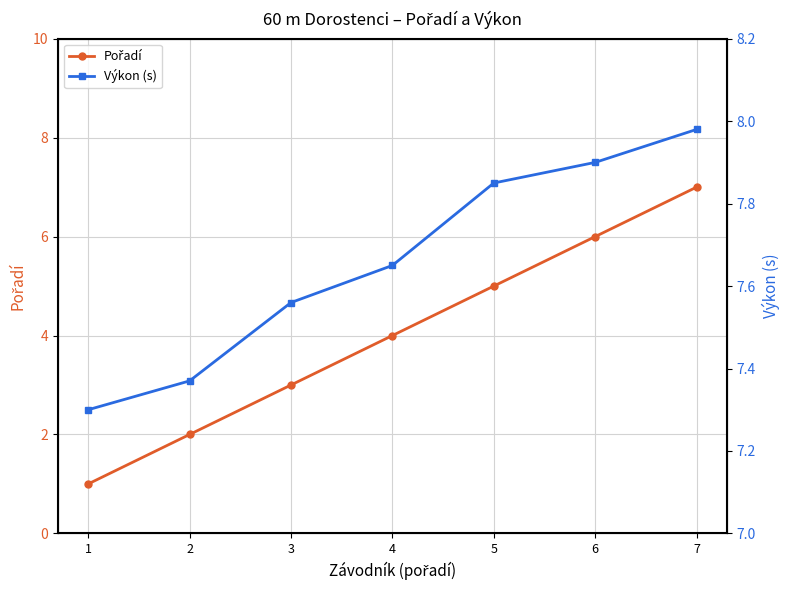

True or false: Výkon (s) and Pořadí cross at least once.

False